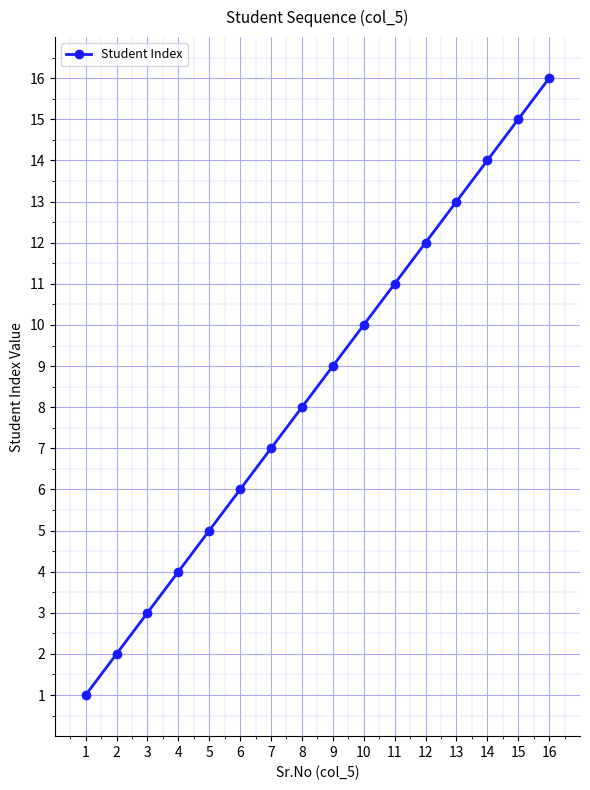

Reading left to right, extract all data points from this chart.

1	2	3	4	5	6	7	8	9	10	11	12	13	14	15	16